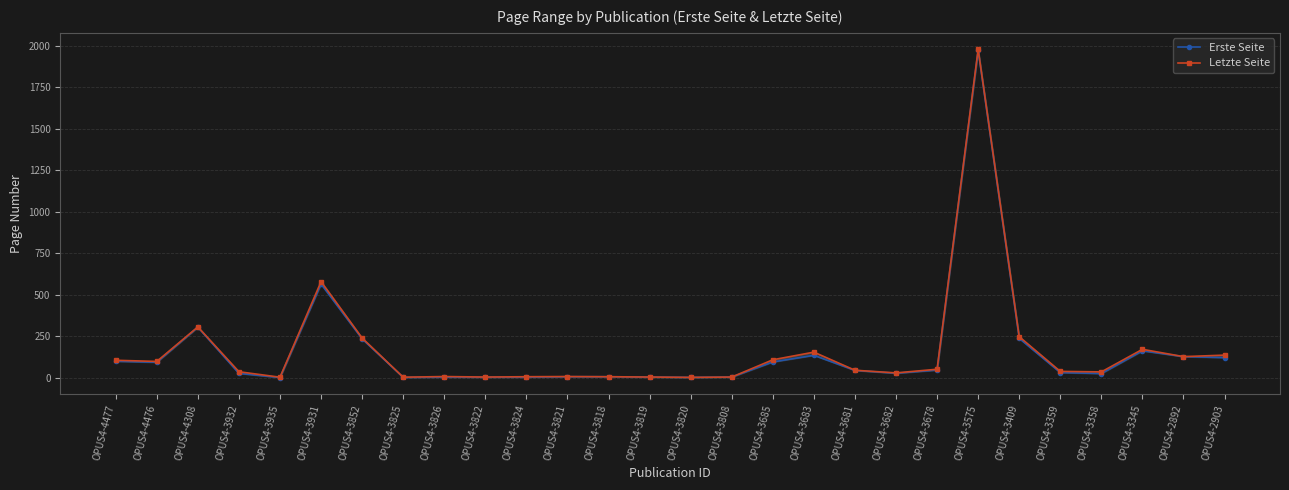

At how many categories does at least one series exceed 1782?

1